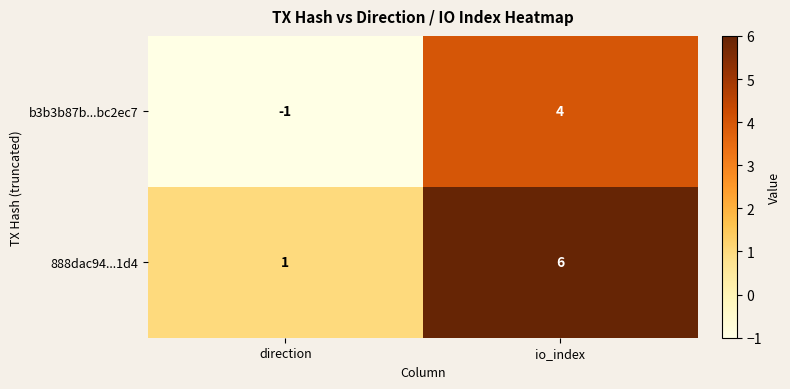

Is it true that b3b3b87b...bc2ec7 equals 4 at io_index?

True